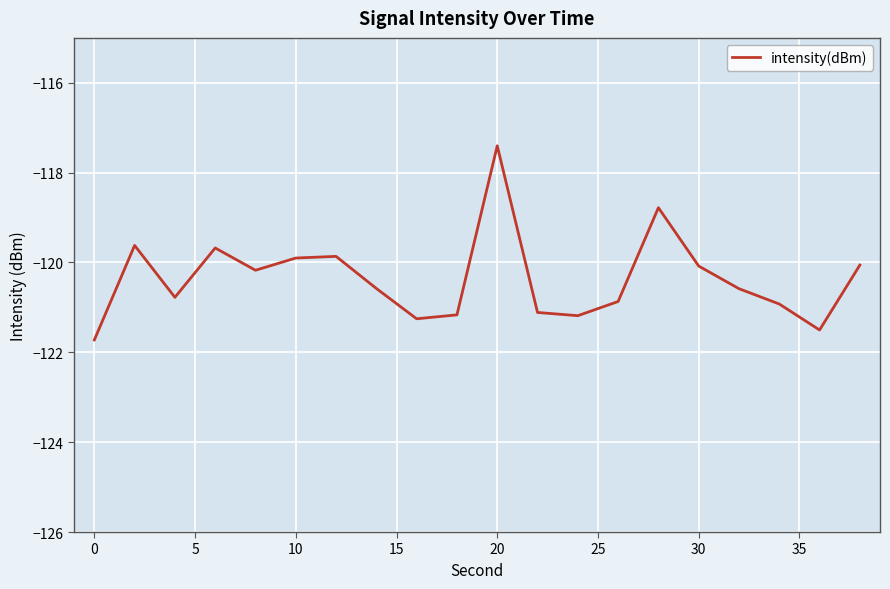

What is the minimum value shown in the chart?

-121.7